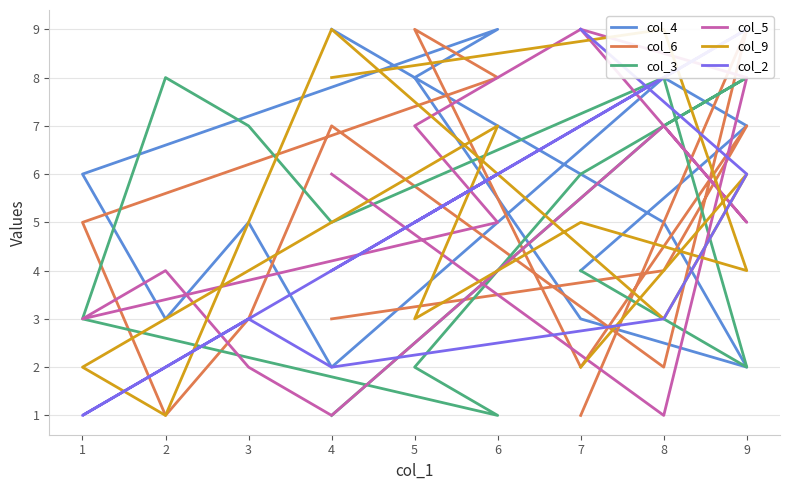

Which series has the largest total across all categories?

col_4